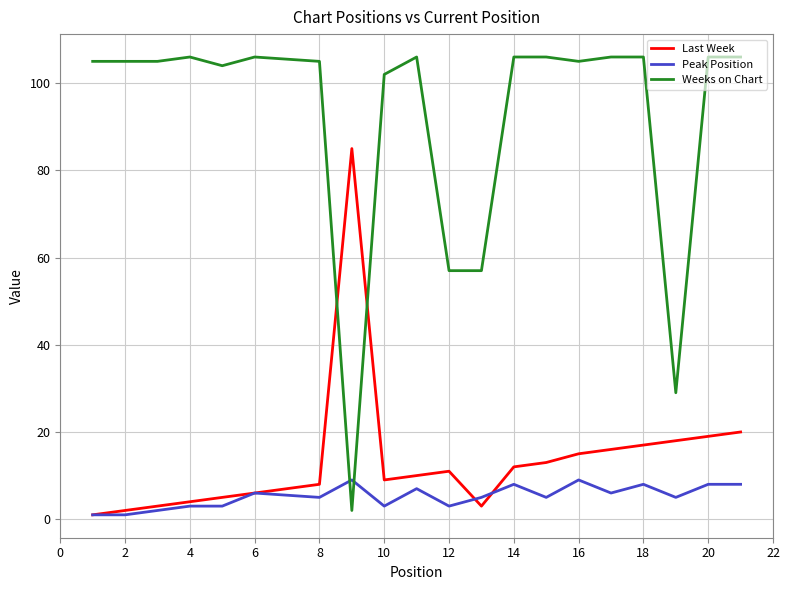

What are all the series names shown in the legend?

Last Week, Peak Position, Weeks on Chart